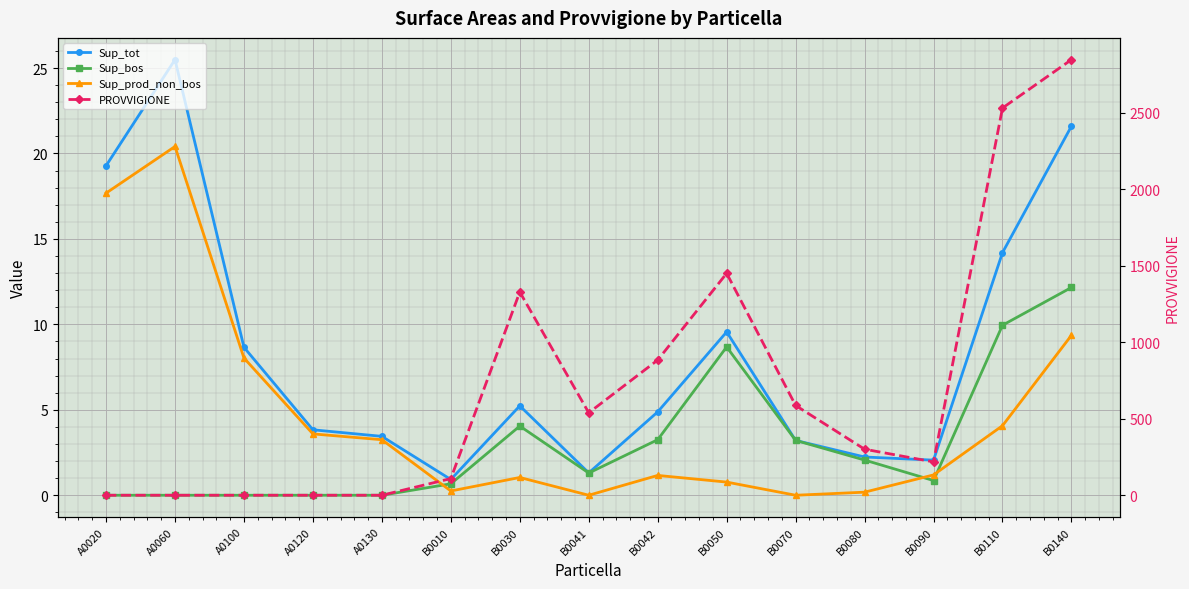

What is the average value of the PROVVIGIONE series?

719.9